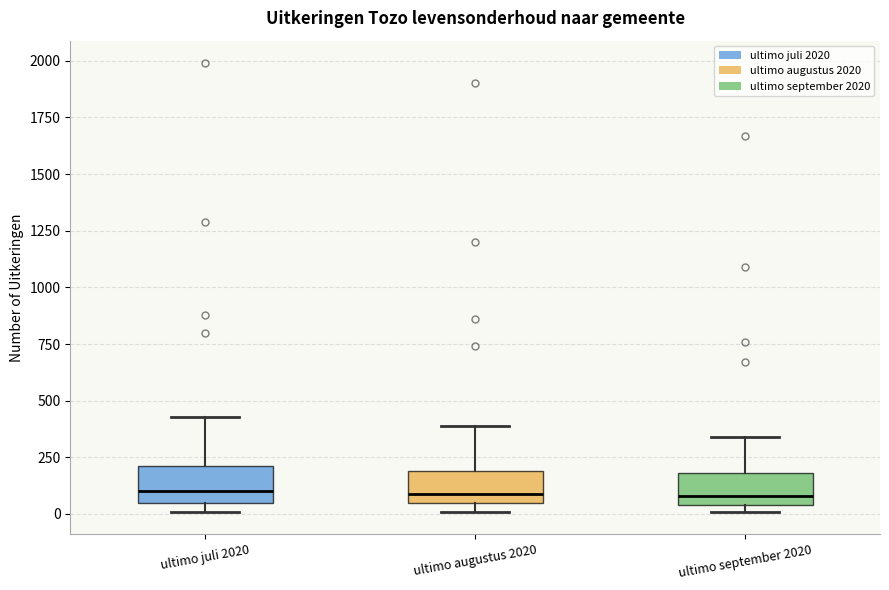

Reading left to right, read every box against the y-axis: the position of its median line, the range the box covers, and the ends of its whiskers. The values are not printed on the chart, so give them approximately, as read against the axis.

ultimo juli 2020: median 100, box 50 to 200, whiskers 0 to 450
ultimo augustus 2020: median 100, box 50 to 200, whiskers 0 to 400
ultimo september 2020: median 100, box 50 to 200, whiskers 0 to 350